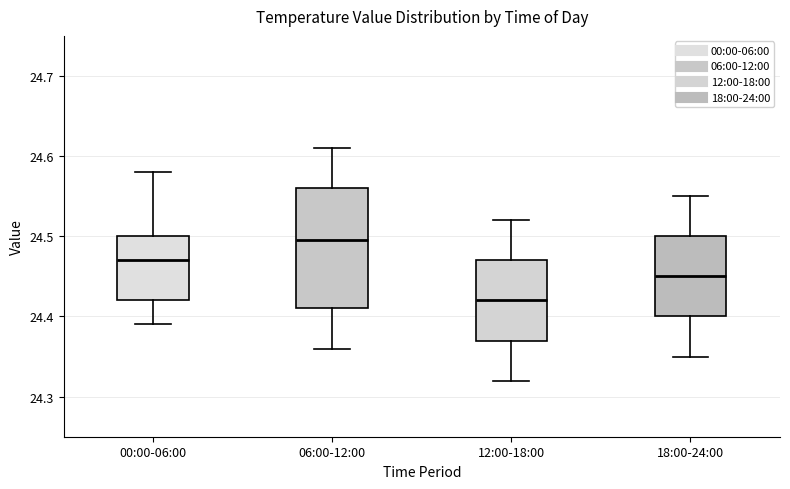

Where is the lower edge of the box for 00:00-06:00 on the y-axis? The values are not printed on the chart, so give them approximately, as read against the axis.

24.42